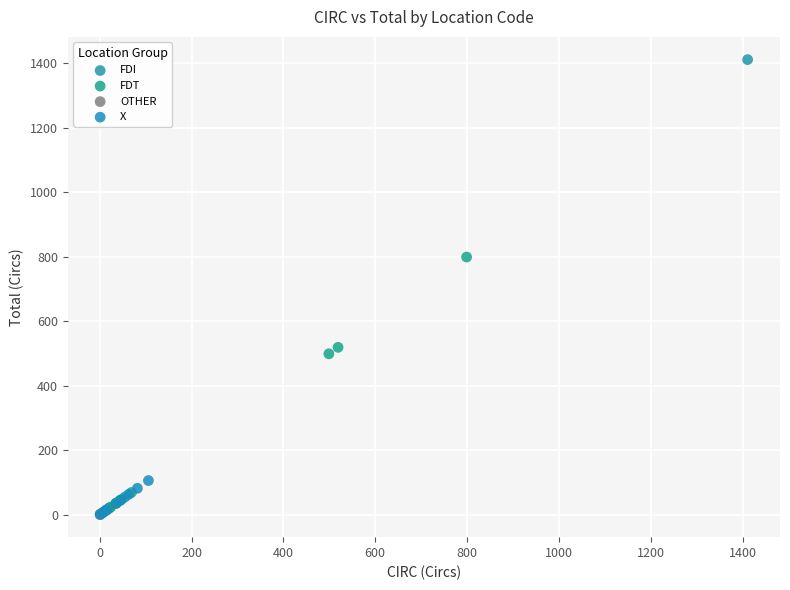

What are all the series names shown in the legend?

FDI, FDT, OTHER, X